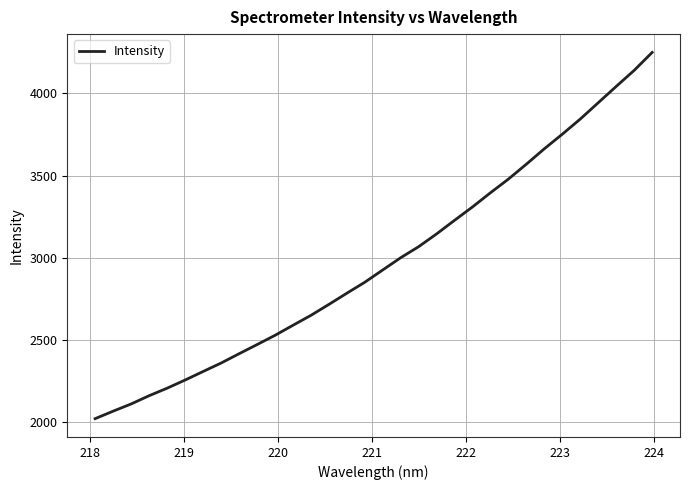

True or false: the data has more than 2 interior local peaks.

False